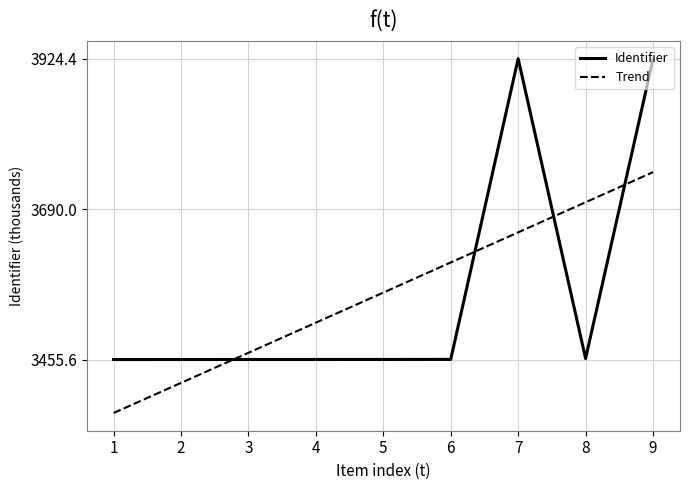

The value of Identifier at 7 is 3924.4. True or false?

True